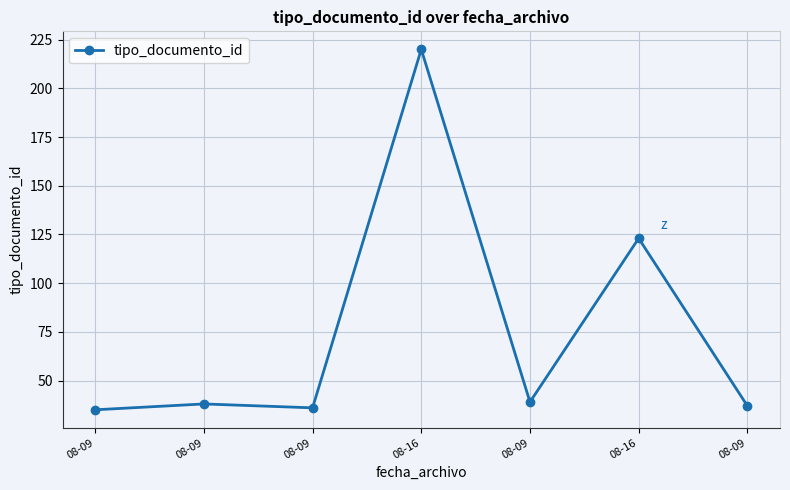

How many lines are shown in the chart?

1